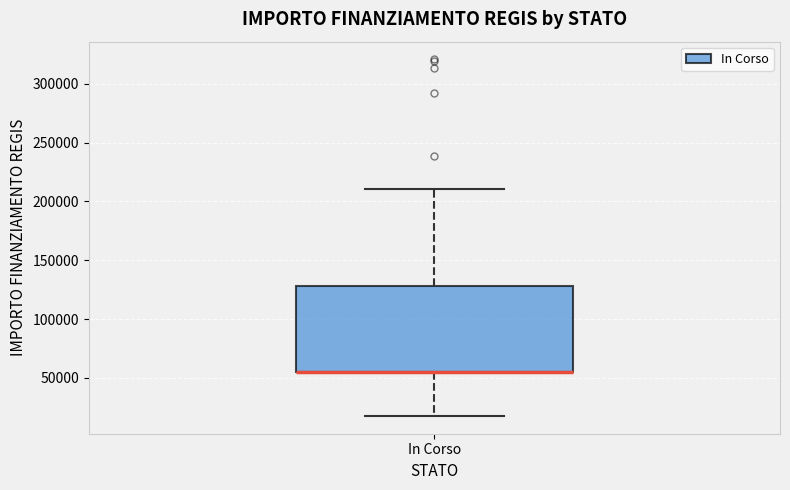

Where is the lower edge of the box for In Corso on the y-axis? The values are not printed on the chart, so give them approximately, as read against the axis.

55000